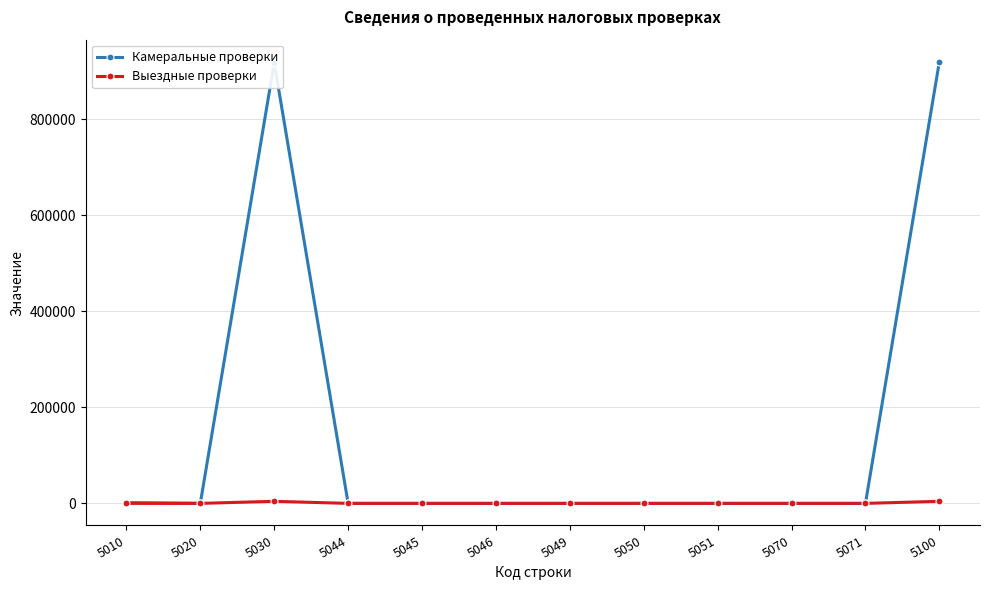

Between 5071 and 5100, which series saw the biggest shift?

Камеральные проверки